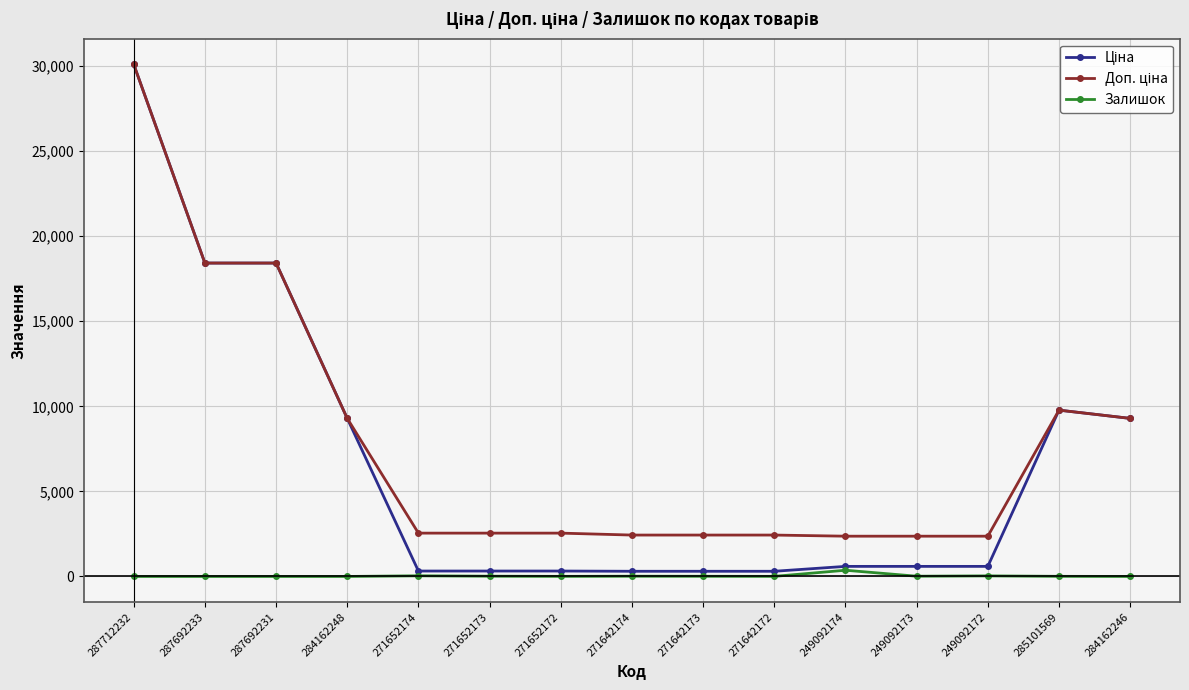

At which category is the sum across all series the highest?

287712232